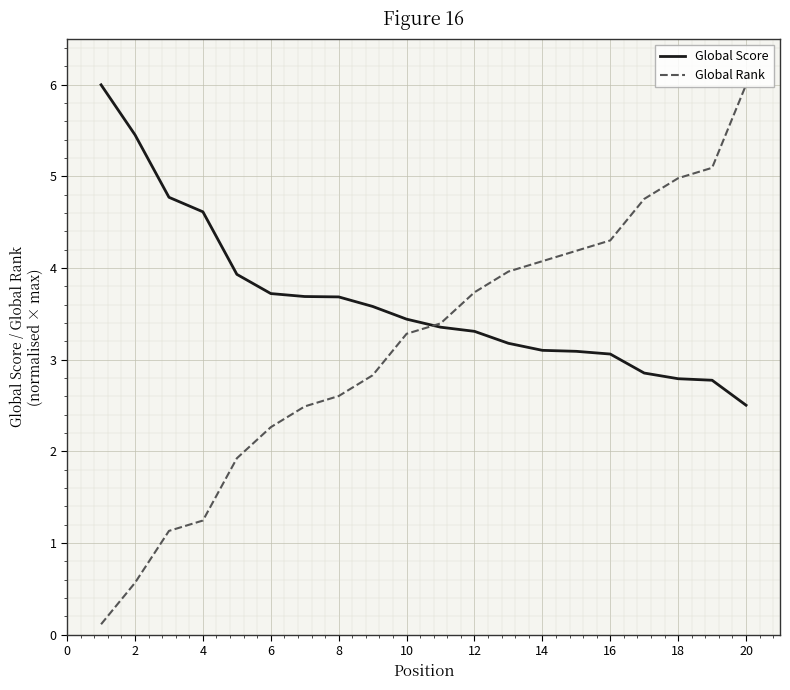

Does the chart have visible grid lines?

Yes